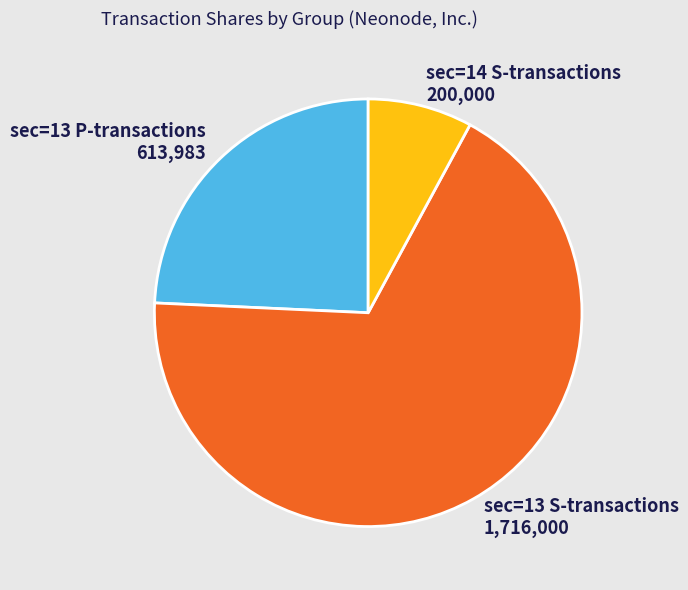

Do sec=13 S-transactions and sec=13 P-transactions together represent more than half of the pie?

Yes